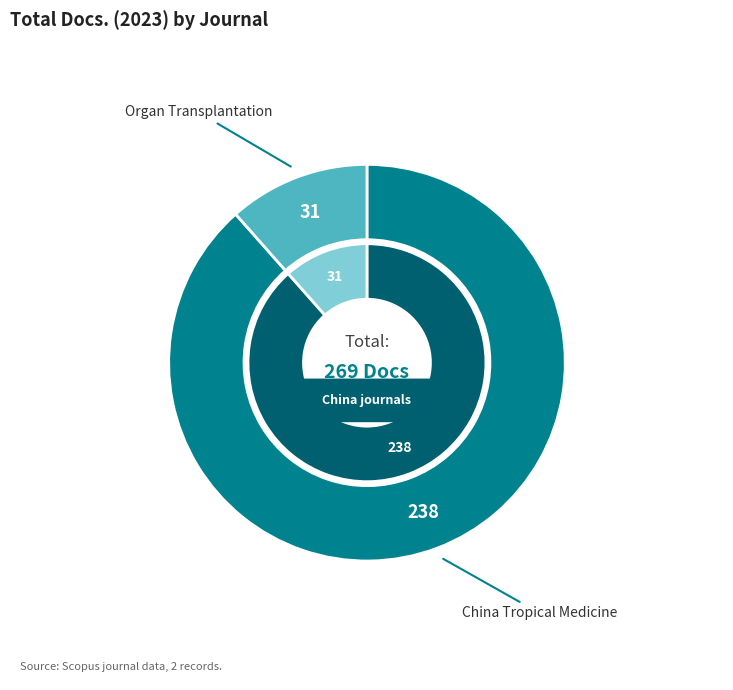

To the nearest percent, what is the difference between the largest and smallest slice percentages?

77%